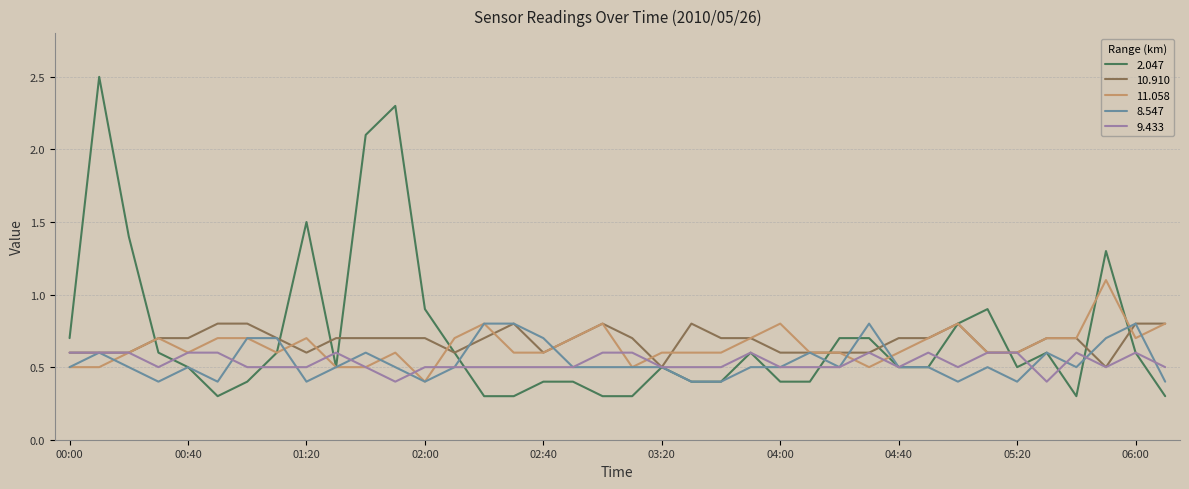

What is the lowest value of the 11.058 series?

0.4